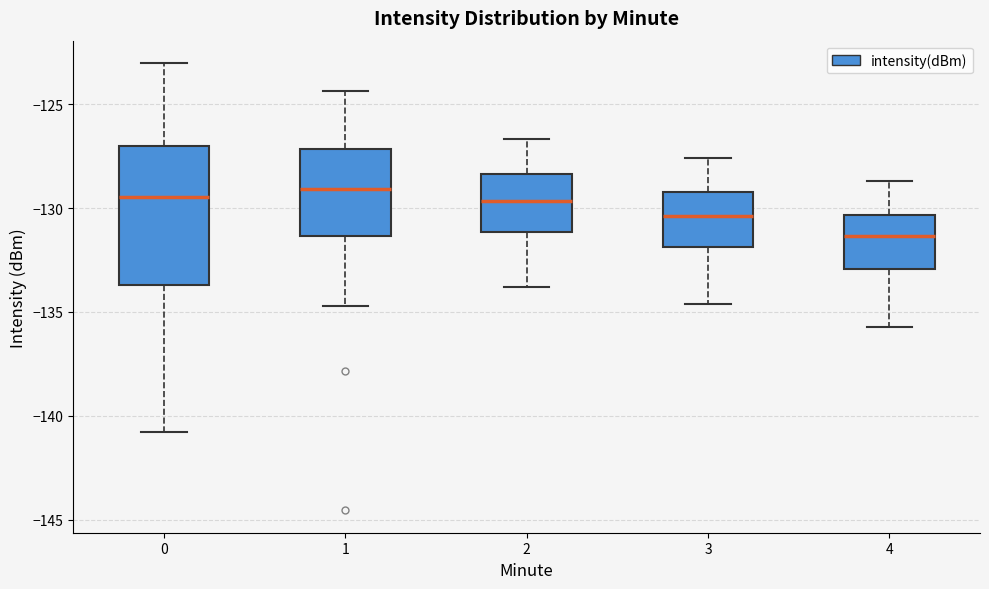

Reading left to right, transcribe this box plot: for each box, give where its median line is, the range the box spans, and where its two whiskers end, as read against the y-axis. The values are not printed on the chart, so give them approximately, as read against the axis.

0: median -129.5, box -133.5 to -127.0, whiskers -141.0 to -123.0
1: median -129.0, box -131.5 to -127.0, whiskers -134.5 to -124.5
2: median -129.5, box -131.0 to -128.5, whiskers -134.0 to -126.5
3: median -130.5, box -132.0 to -129.0, whiskers -134.5 to -127.5
4: median -131.5, box -133.0 to -130.5, whiskers -135.5 to -128.5